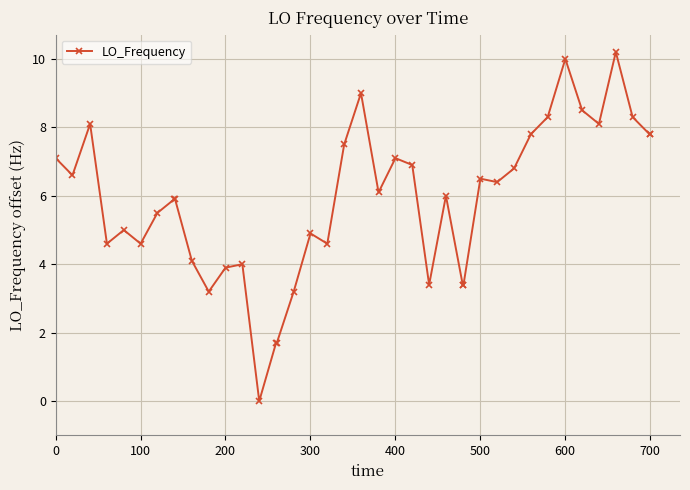

What is the value of the 28th point from the left?

3.4